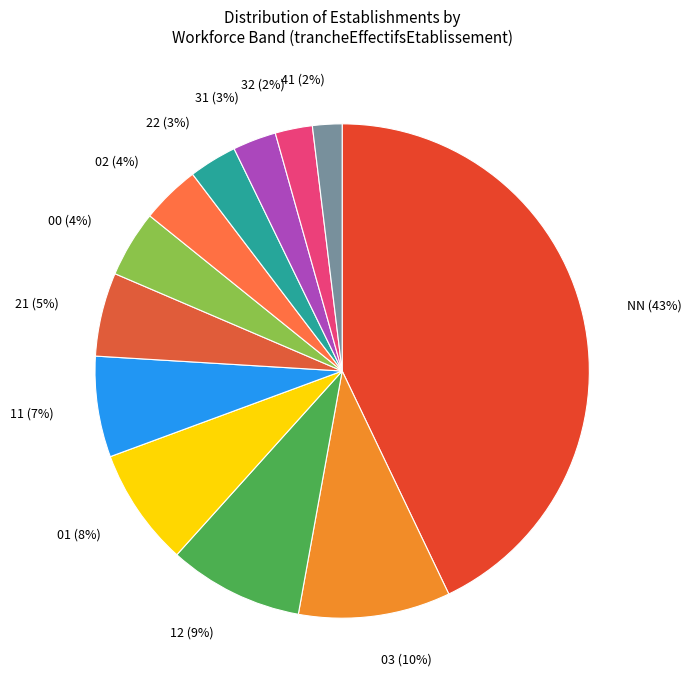

To the nearest percent, what is the difference between the largest and smallest slice percentages?

41%